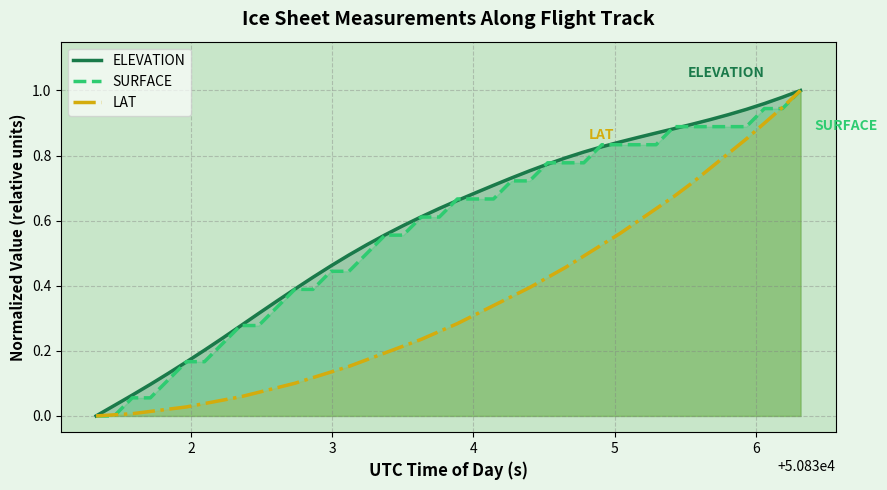

Rank the series by their maximum value, from highest to lowest.

ELEVATION, SURFACE, LAT